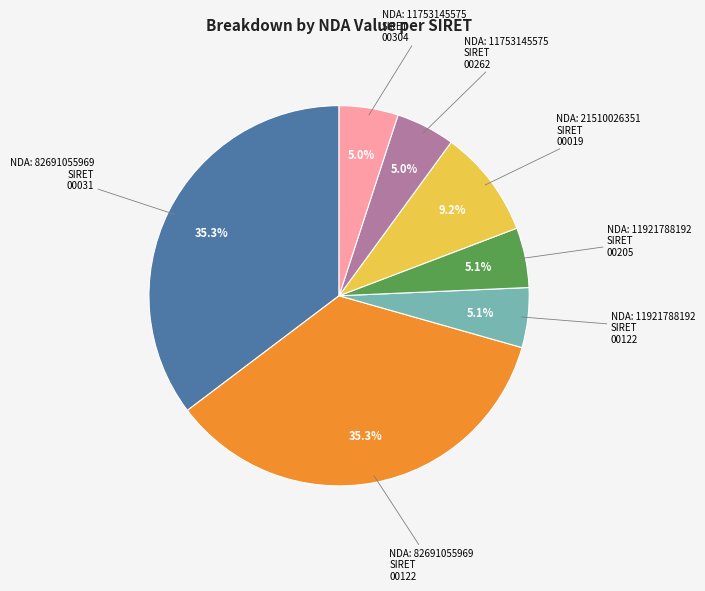

Is there any slice that represents more than half of the pie?

No